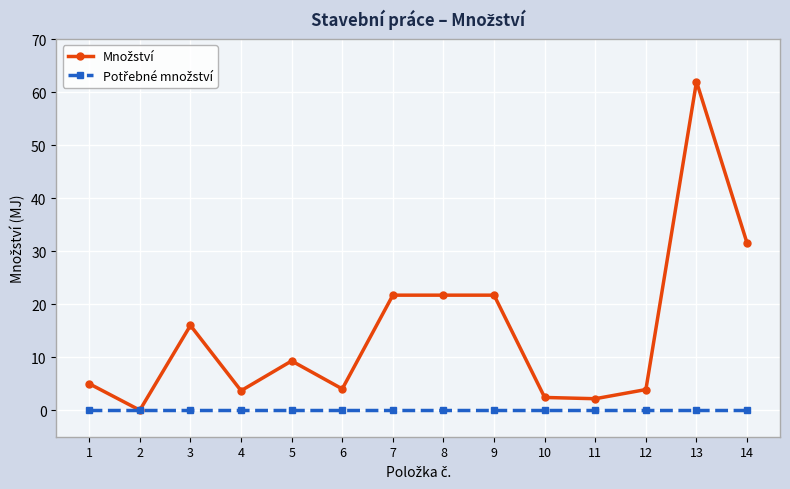

How many distinct data groups are displayed?

2